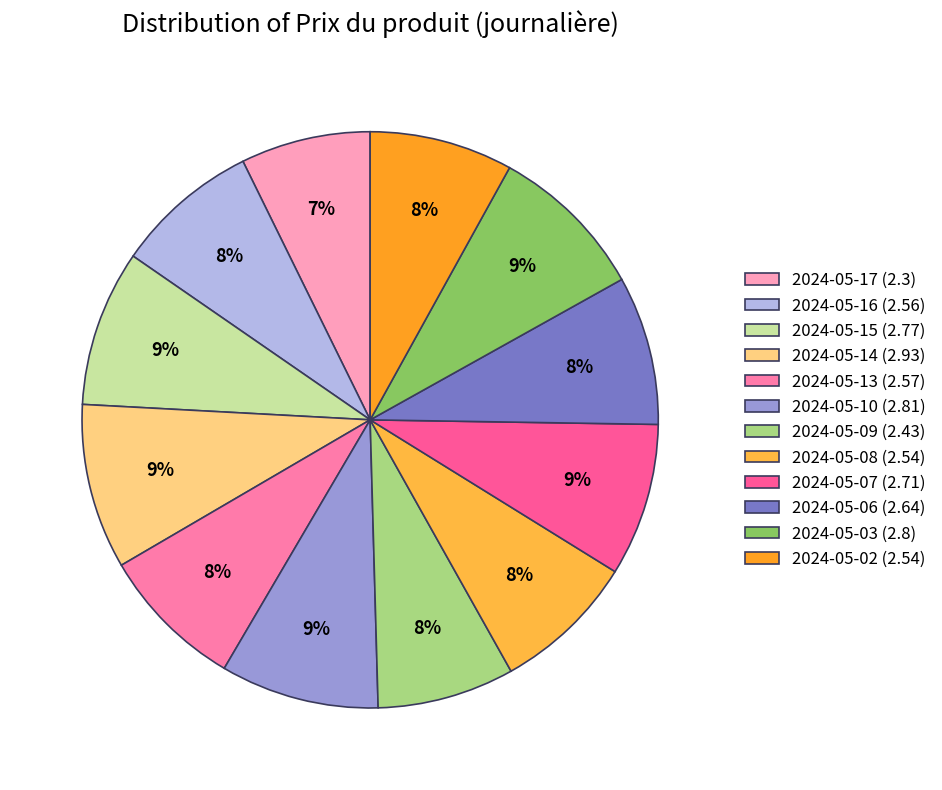

To the nearest percent, what is the difference between the largest and smallest slice percentages?

2%